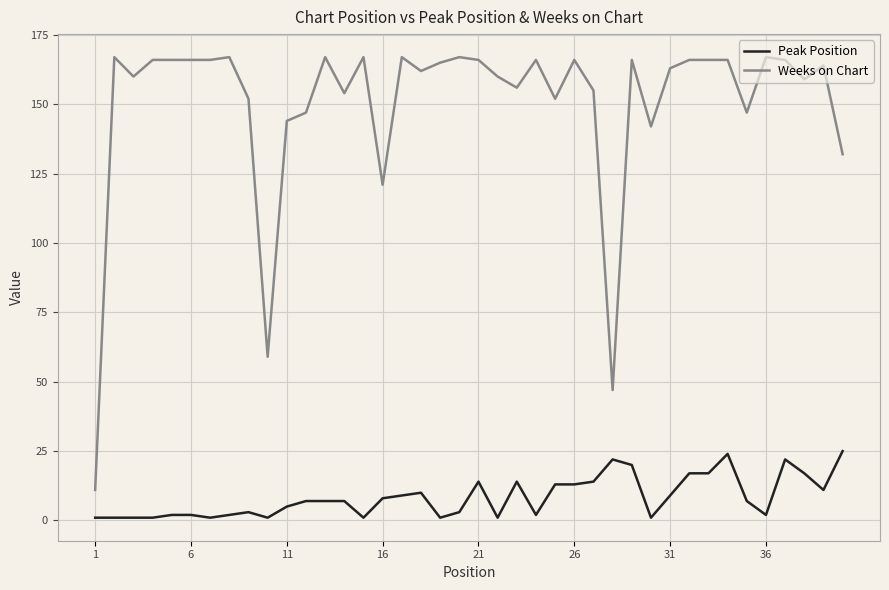

What is the sum of all Weeks on Chart values?

6013